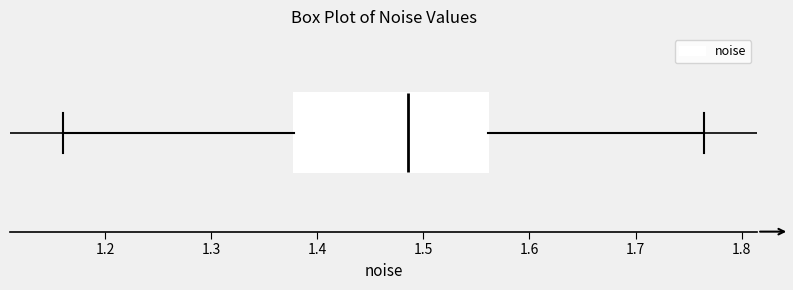

Where does the right whisker of the box end on the x-axis? The values are not printed on the chart, so give them approximately, as read against the axis.

1.76